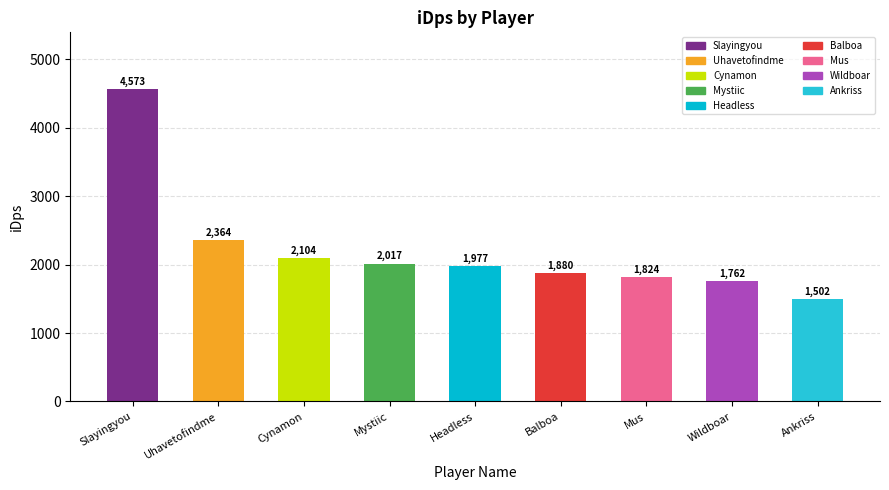

At which label is the value closest to 3037?

Uhavetofindme